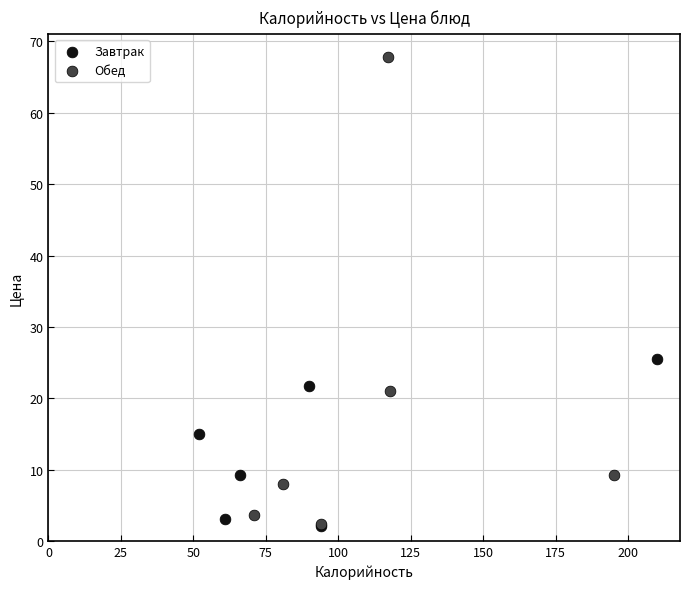

Which series has the largest Y range (max minus min)?

Обед